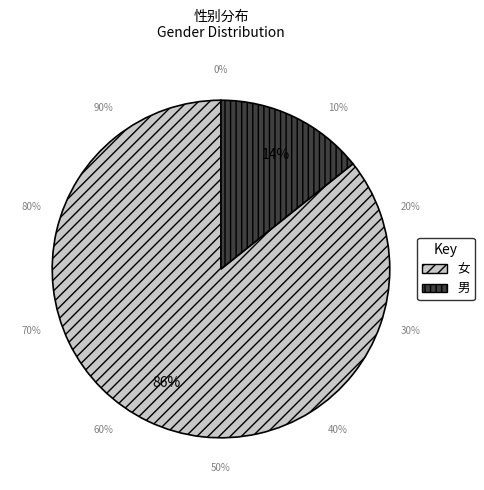

How many segments does this pie chart have?

2